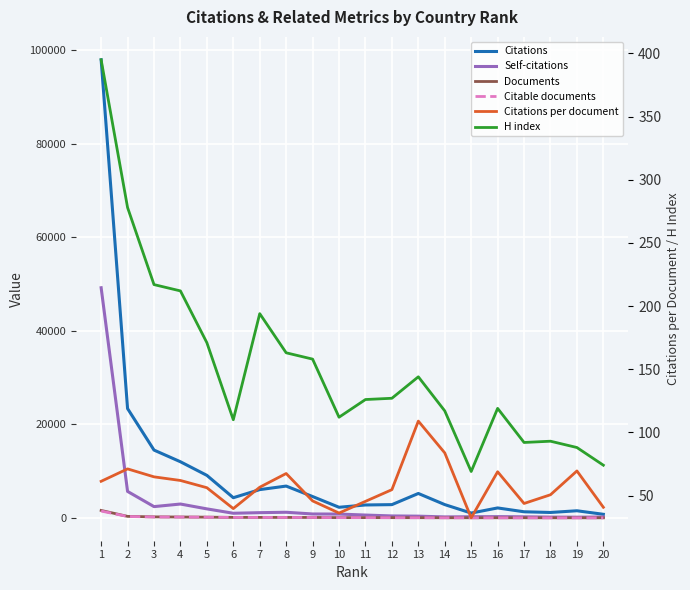

What is the minimum value shown in the chart?

19.0